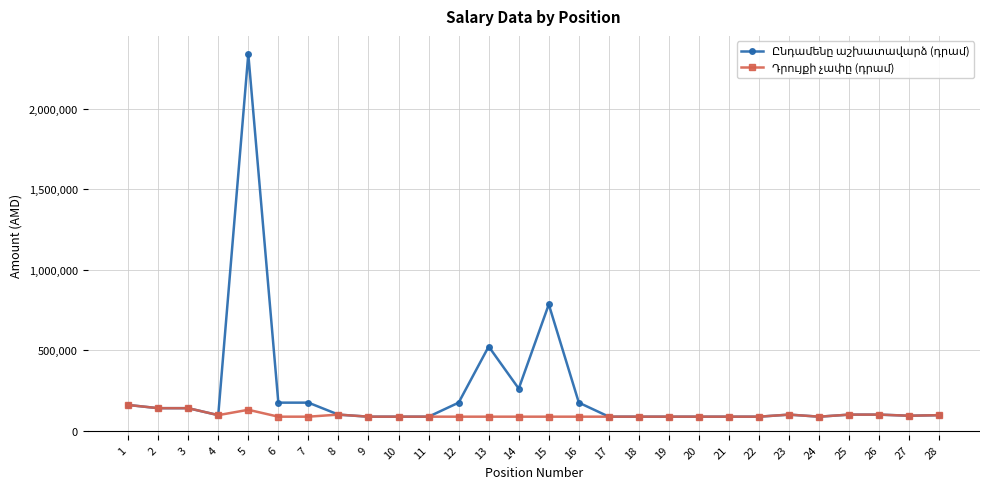

At which category is the sum across all series the highest?

5